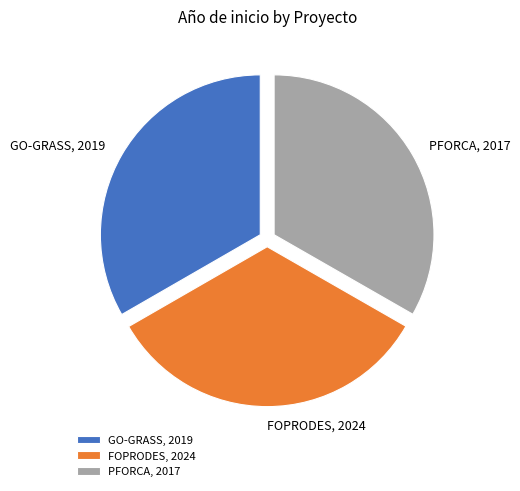

Is there any slice that represents more than half of the pie?

No